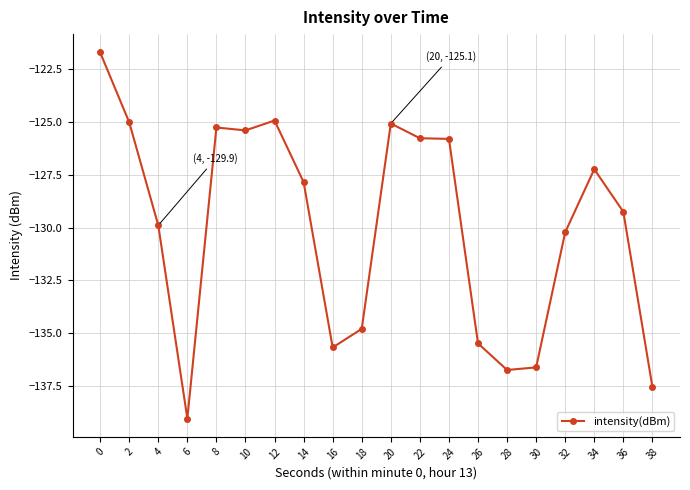

What is the change in value from 0 to 34?

-5.5